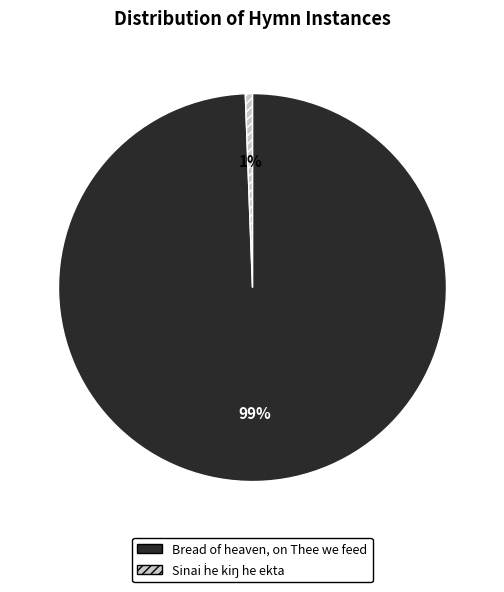

Is Bread of heaven, on Thee we feed the majority of the pie?

Yes